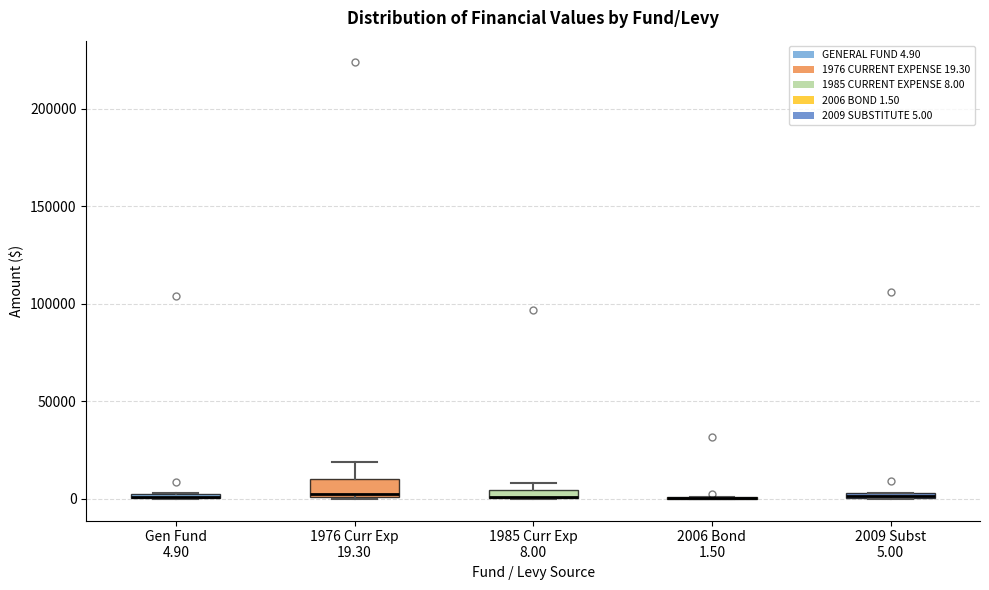

Comparing the boxes themselves (not the whiskers), which one is the tallest?

1976 Curr Exp 19.30